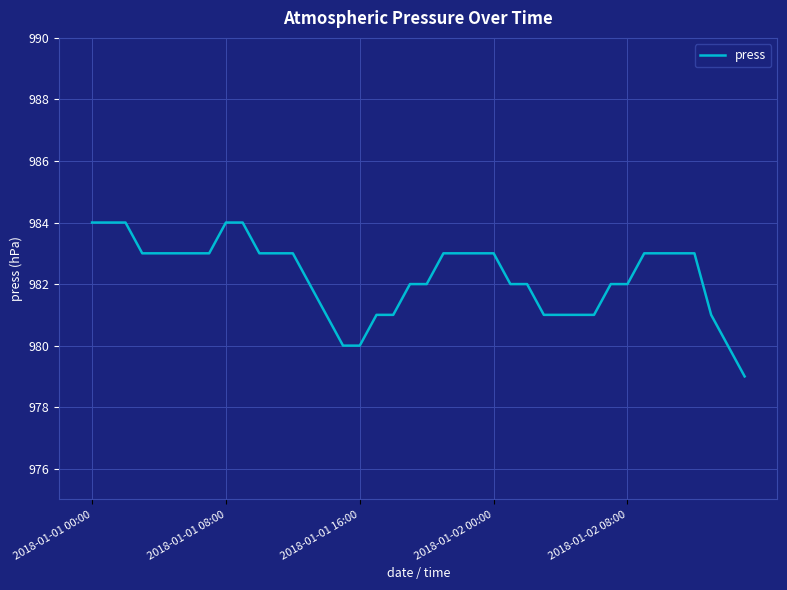

What is the difference between the maximum and minimum values?

5